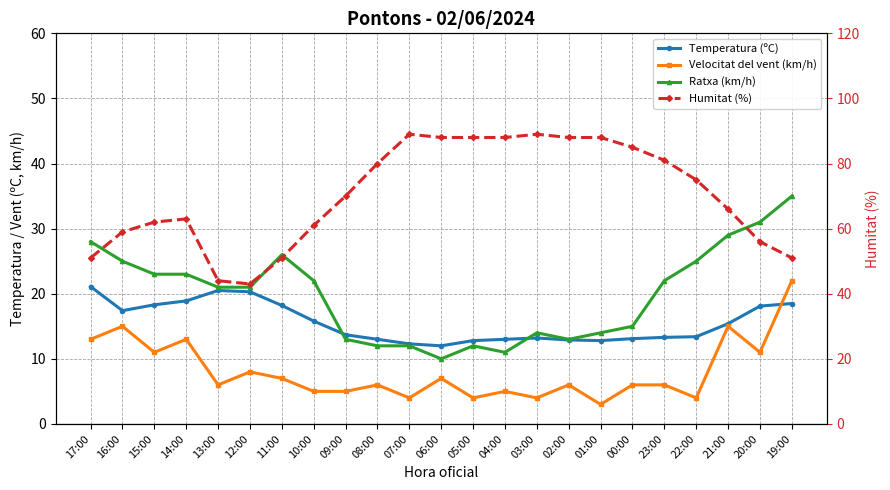

What position from the right is 01:00?

7